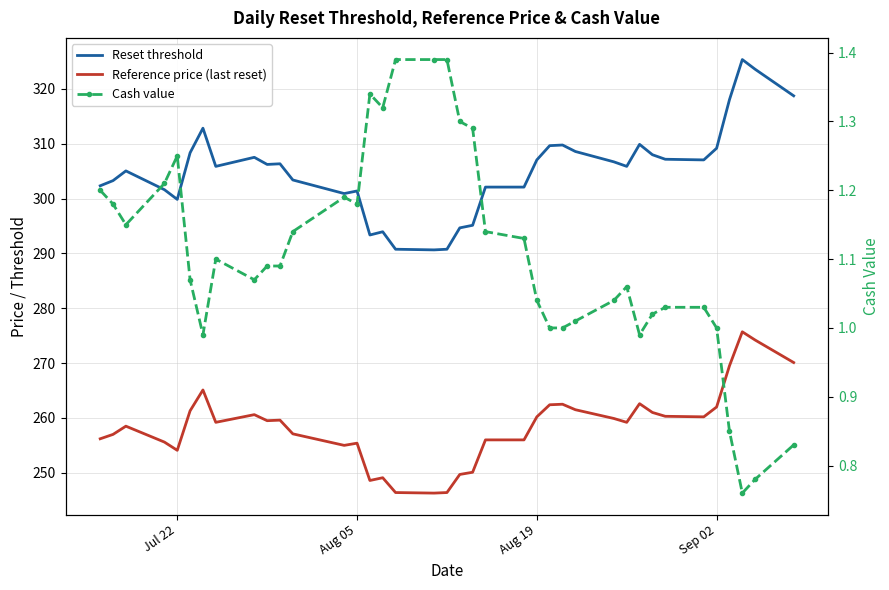

Which series has the widest spread of values?

Reset threshold